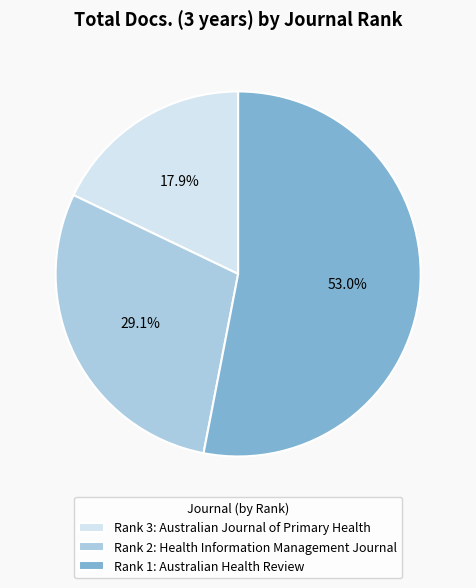

The Rank 1: Australian Health Review slice represents 53% of the pie. True or false?

True